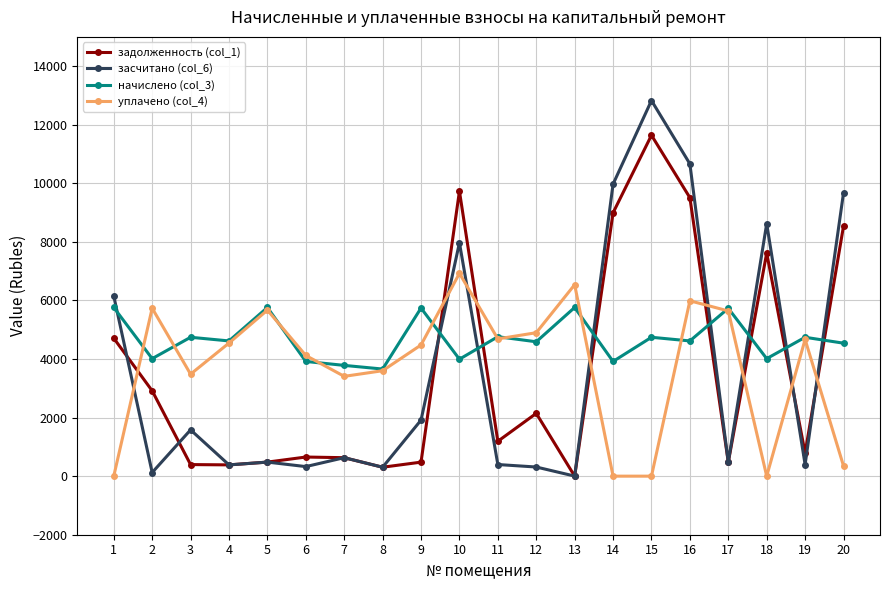

The value of задолженность (col_1) at 3 is 395.2. True or false?

True